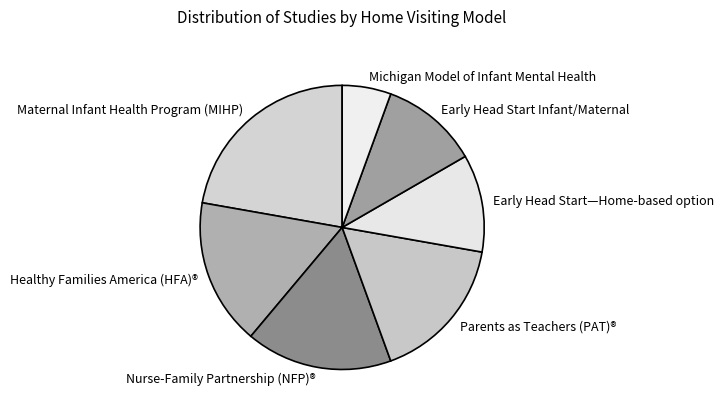

True or false: Healthy Families America (HFA)® accounts for 6% of the total.

False